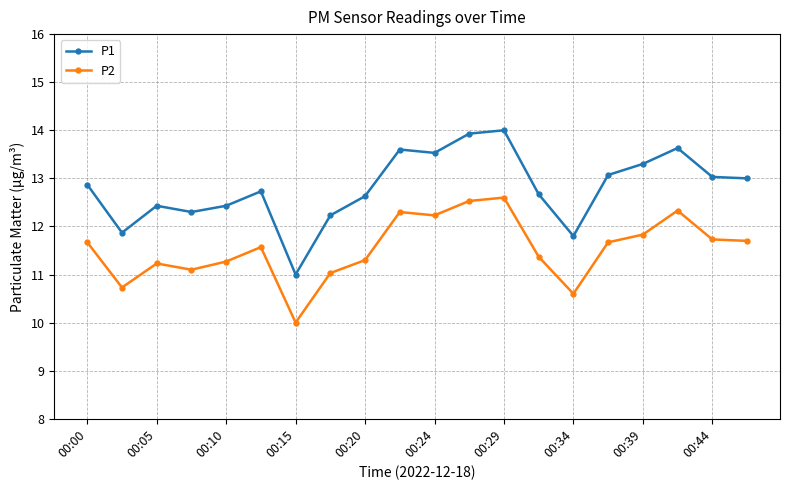

What is the difference between the second highest and minimum values in the P1 series?

2.9